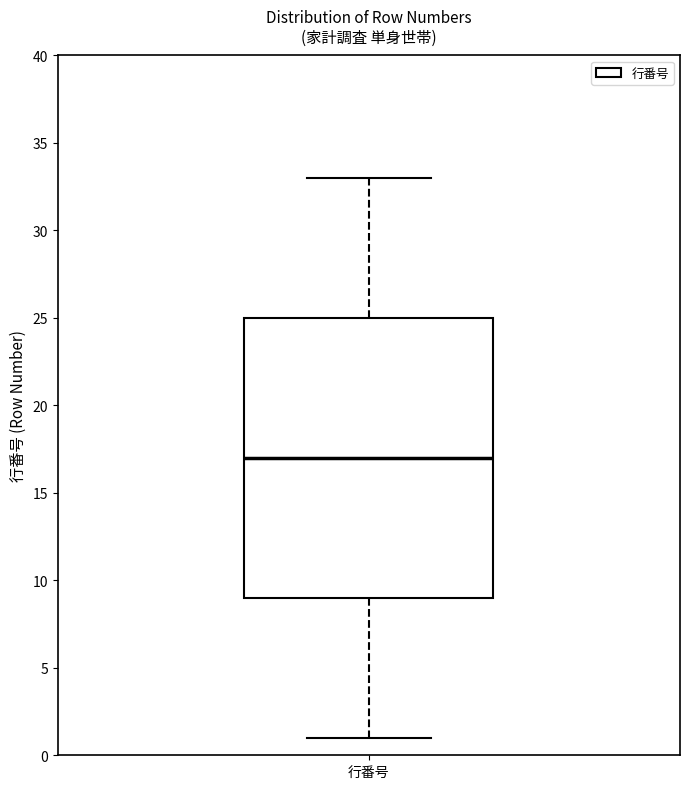

Read this box plot against the y-axis: the position of the median line, the range covered by the box, and the ends of both whiskers. The values are not printed on the chart, so give them approximately, as read against the axis.

median 17, box 9 to 25, whiskers 1 to 33